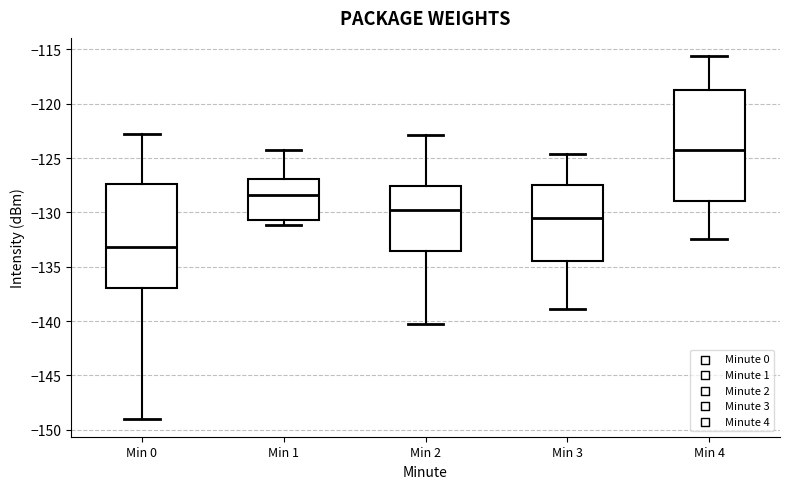

Where does the median line of the box for Min 2 sit on the y-axis? The values are not printed on the chart, so give them approximately, as read against the axis.

-130.0